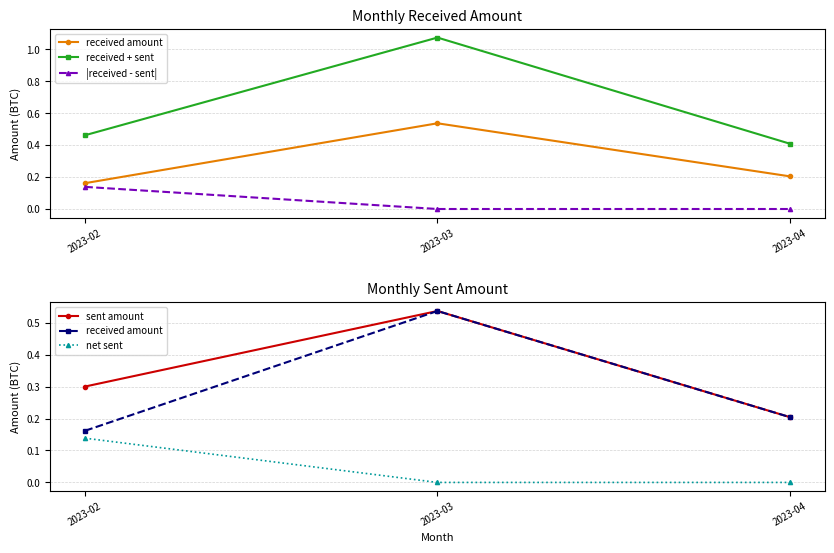

The value of received amount at 2023-04 is 0.3. True or false?

False